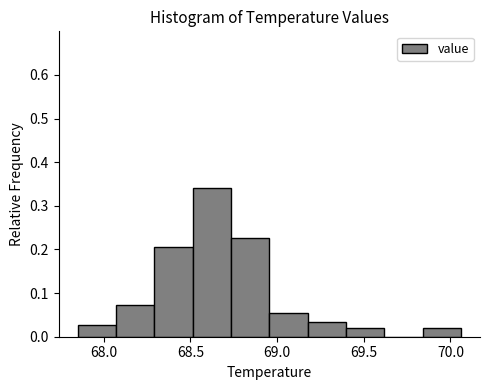

Reading left to right, list every bar in this chart as the range it spans on the x-axis followed by its height. Neither the bar edges nor the heights are printed on the chart, so give them approximately, as read against the axes.

67.85 to 68.05: 0.03
68.05 to 68.30: 0.07
68.30 to 68.50: 0.21
68.50 to 68.75: 0.34
68.75 to 68.95: 0.23
68.95 to 69.20: 0.05
69.20 to 69.40: 0.03
69.40 to 69.60: 0.02
69.60 to 69.85: 0
69.85 to 70.05: 0.02